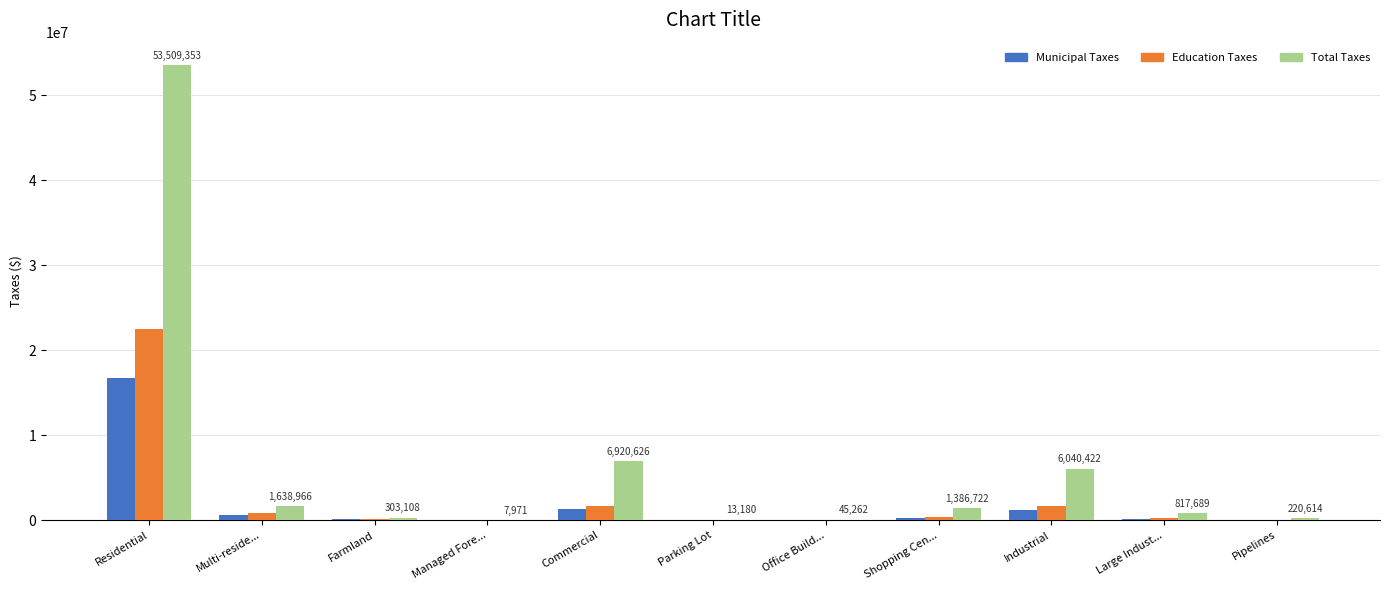

The value of Total Taxes at Shopping Cen... is 1386722. True or false?

True